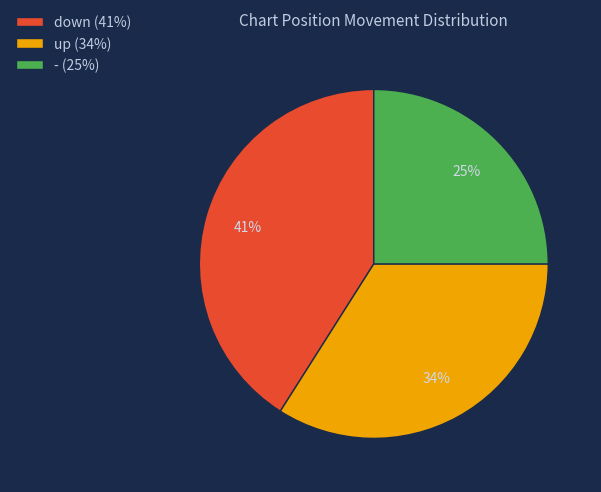

What percentage is the up slice, to the nearest percent?

34%